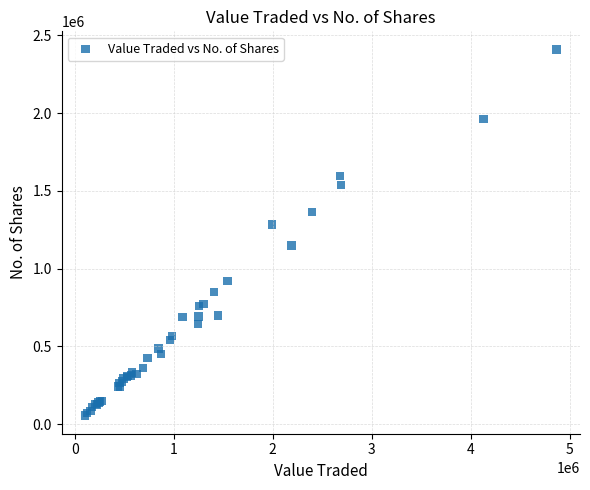

What Y value in the scatter plot is closest to 1231811?

1284488